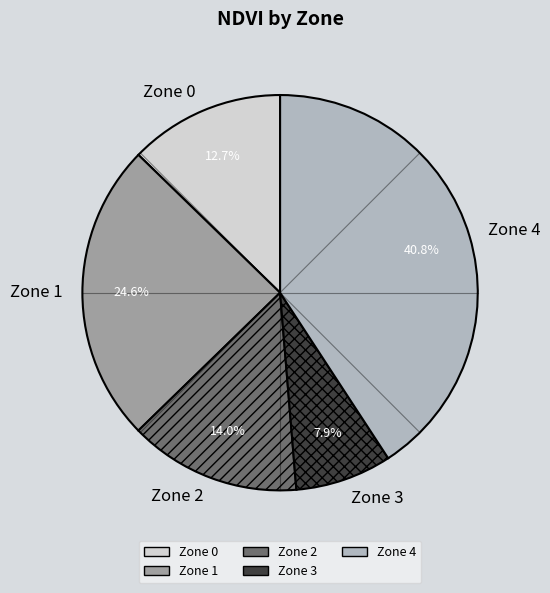

Does any single category account for the majority?

No